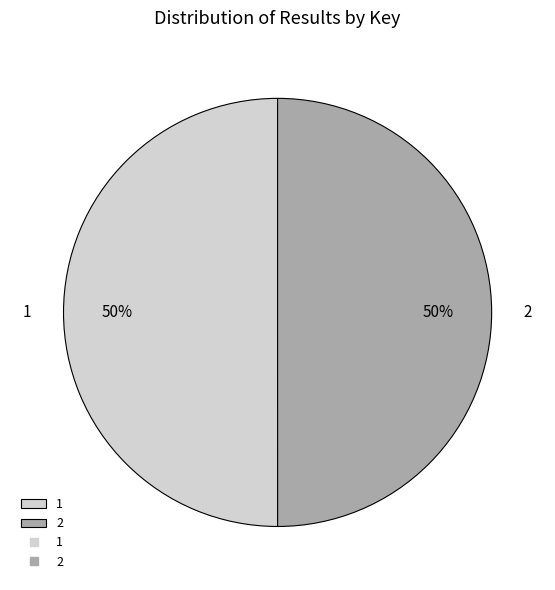

To the nearest percent, what is the average slice percentage?

50%